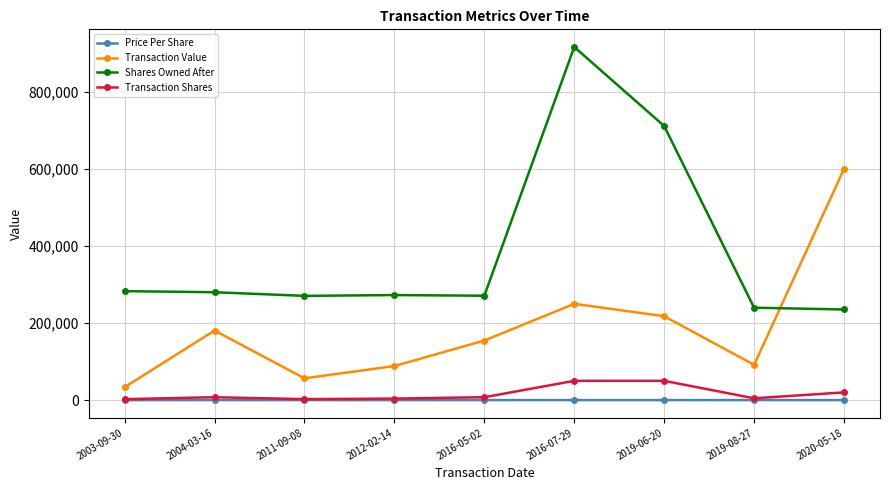

Is it true that Transaction Shares equals 4630.0 at 2019-08-27?

True